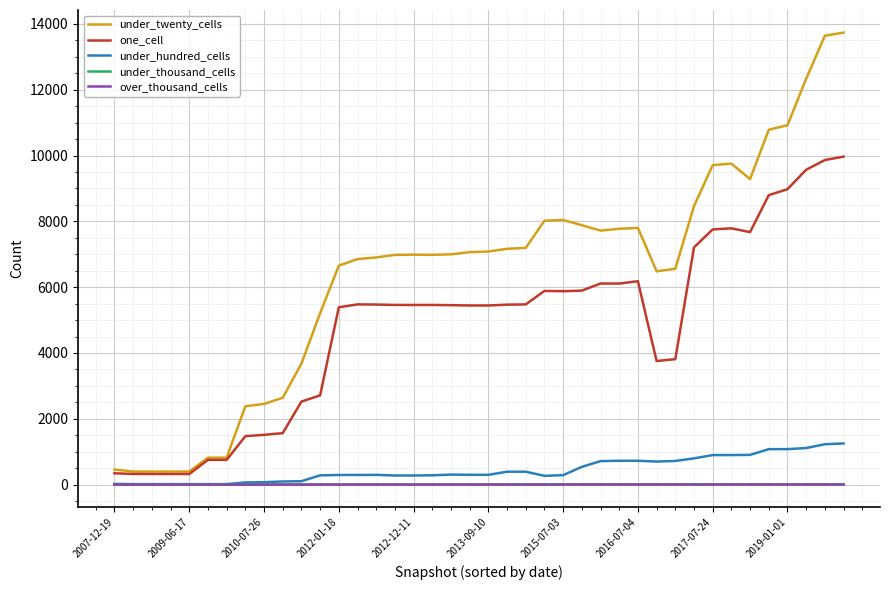

True or false: under_thousand_cells and under_twenty_cells intersect in this chart.

False